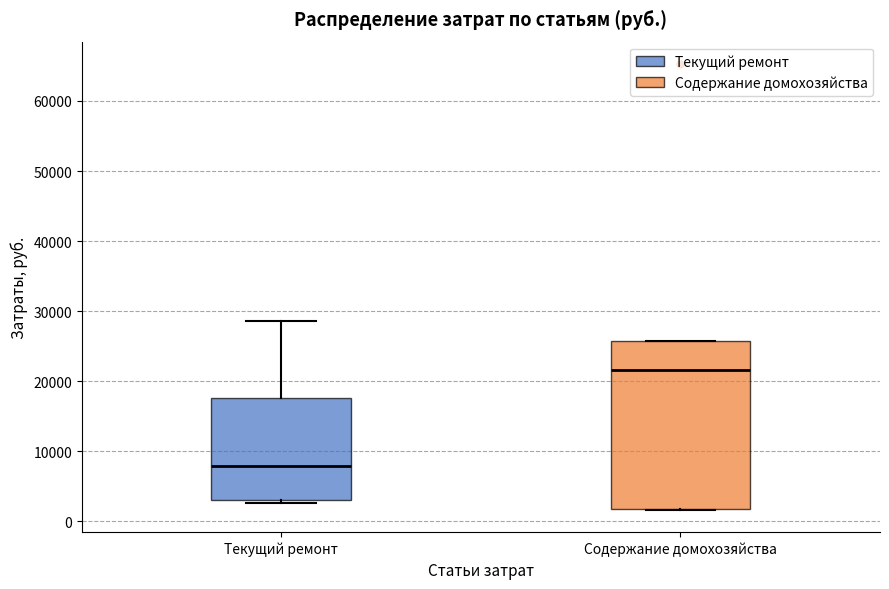

Which box's median line is the lowest?

Текущий ремонт